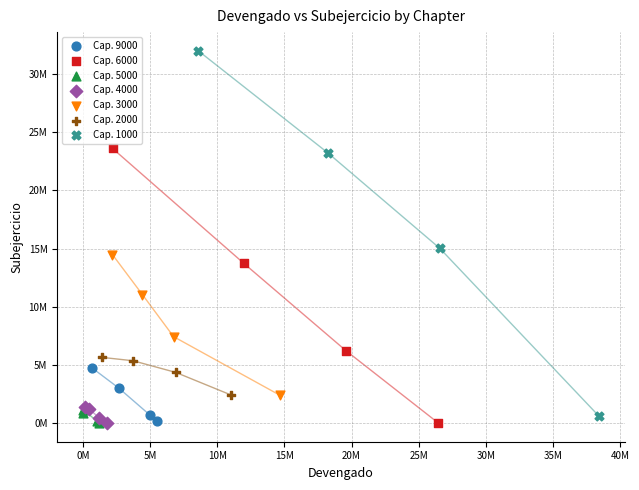

What are all the series names shown in the legend?

Cap. 9000, Cap. 6000, Cap. 5000, Cap. 4000, Cap. 3000, Cap. 2000, Cap. 1000